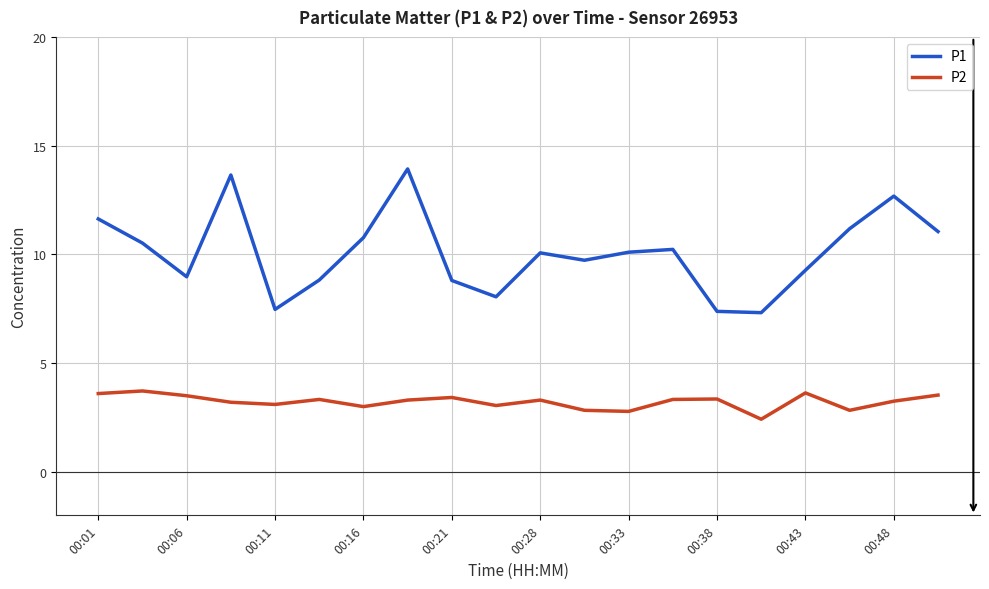

Which series has the largest total across all categories?

P1